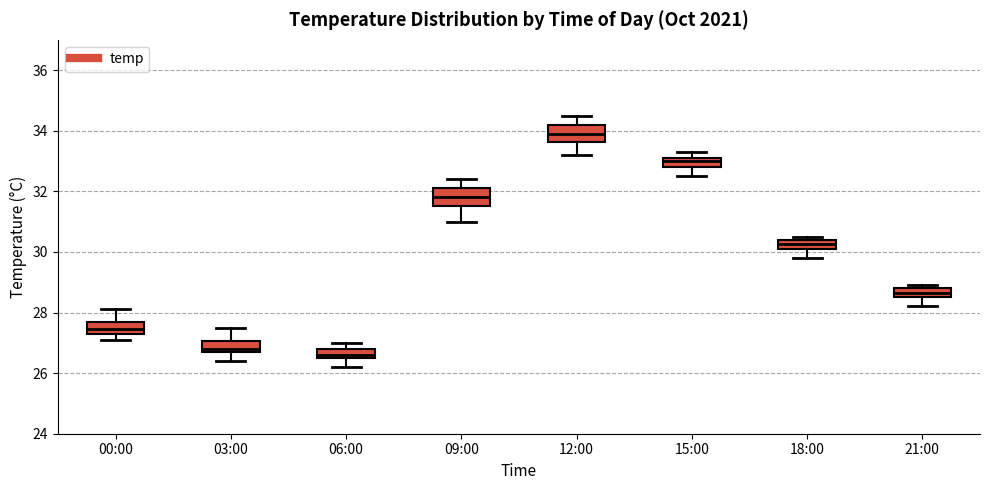

Where is the upper edge of the box for 03:00 on the y-axis? The values are not printed on the chart, so give them approximately, as read against the axis.

27.0